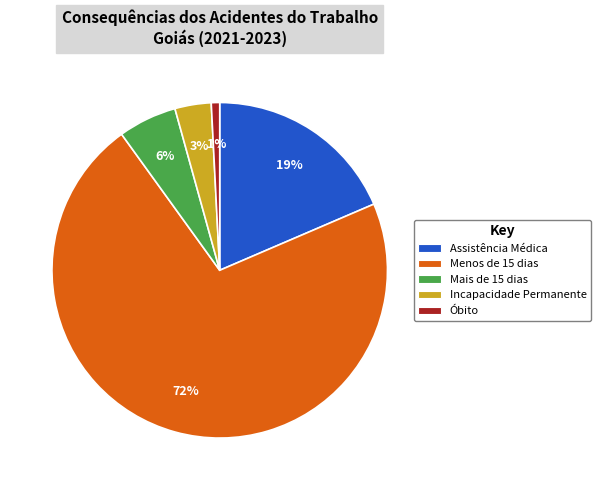

To the nearest percent, what is the average slice percentage?

20%